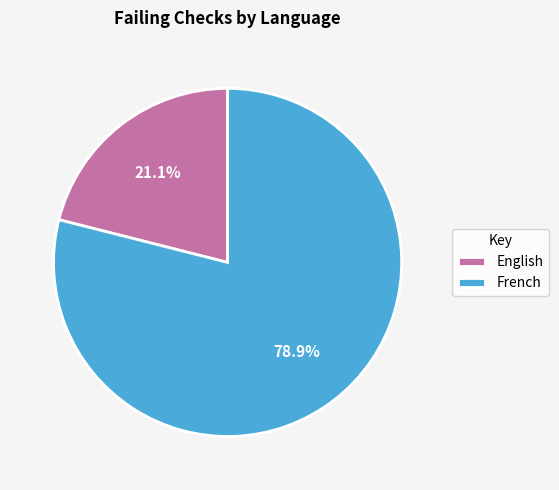

Between French and English, which is larger?

French